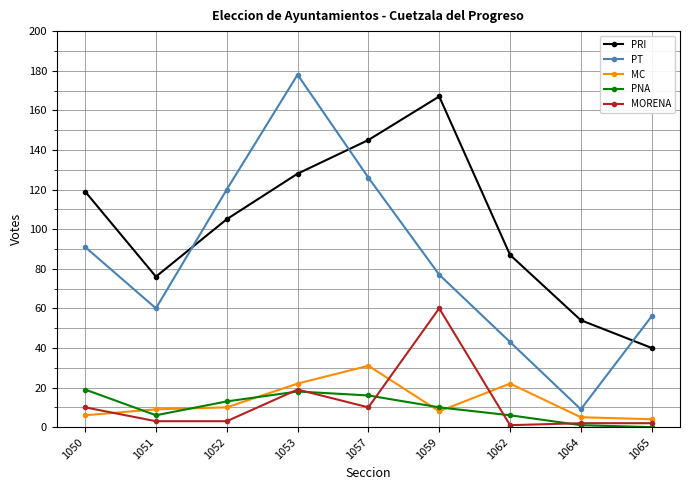

At how many categories does at least one series exceed 67?

7